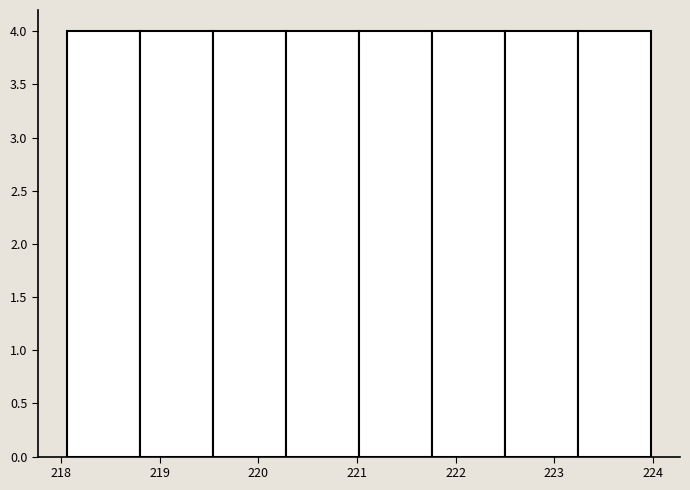

Reading left to right, transcribe this chart: for each bar, give the range it covers on the x-axis and its height. Neither the bar edges nor the heights are printed on the chart, so give them approximately, as read against the axes.

218.1 to 218.8: 4
218.8 to 219.5: 4
219.5 to 220.3: 4
220.3 to 221.0: 4
221.0 to 221.8: 4
221.8 to 222.5: 4
222.5 to 223.2: 4
223.2 to 224.0: 4